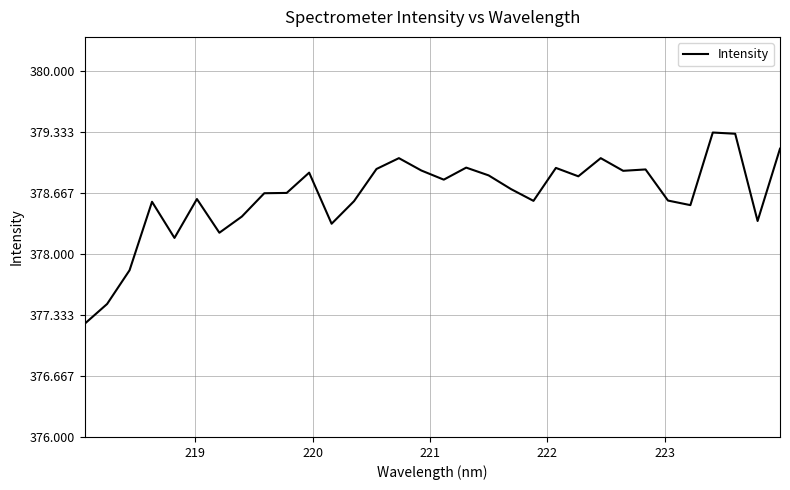

Does the chart have visible grid lines?

Yes